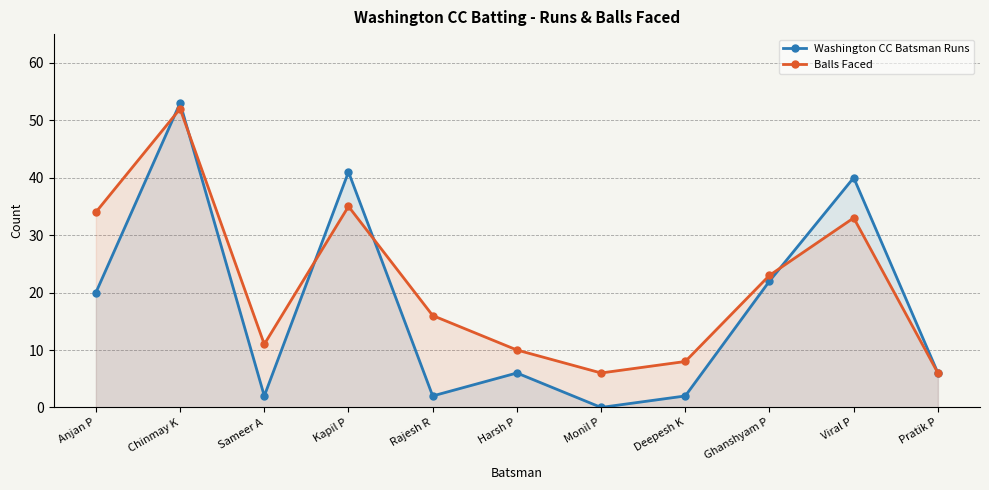

At Ghanshyam P, list the series in order from smallest to largest.

Washington CC Batsman Runs, Balls Faced